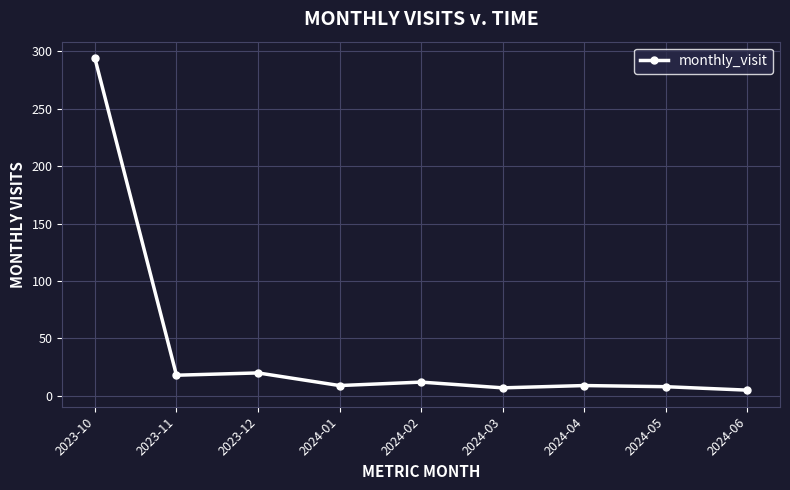

What is the value of the 6th point from the left?

7